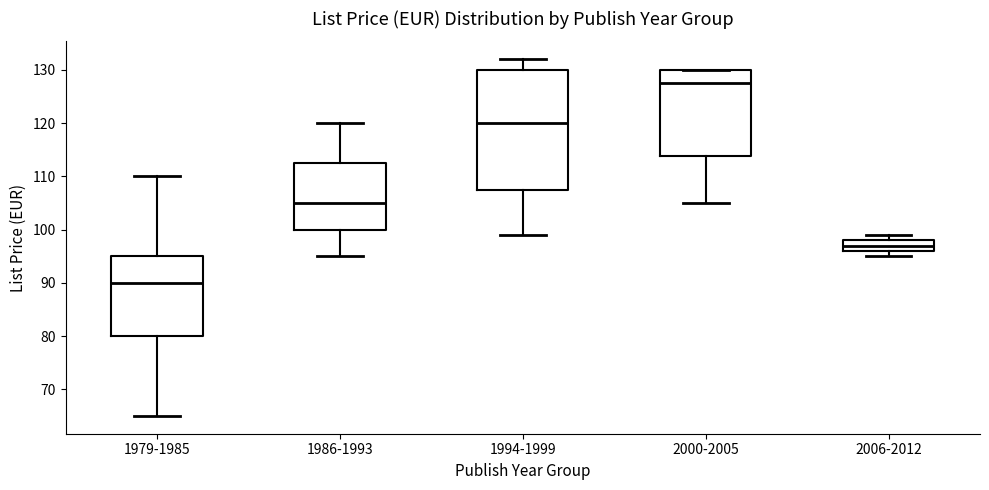

Reading left to right, transcribe this box plot: for each box, give where its median line is, the range the box spans, and where its two whiskers end, as read against the y-axis. The values are not printed on the chart, so give them approximately, as read against the axis.

1979-1985: median 90, box 80 to 95, whiskers 65 to 110
1986-1993: median 105, box 100 to 113, whiskers 95 to 120
1994-1999: median 120, box 108 to 130, whiskers 99 to 132
2000-2005: median 128, box 114 to 130, whiskers 105 to 130
2006-2012: median 97, box 96 to 98, whiskers 95 to 99